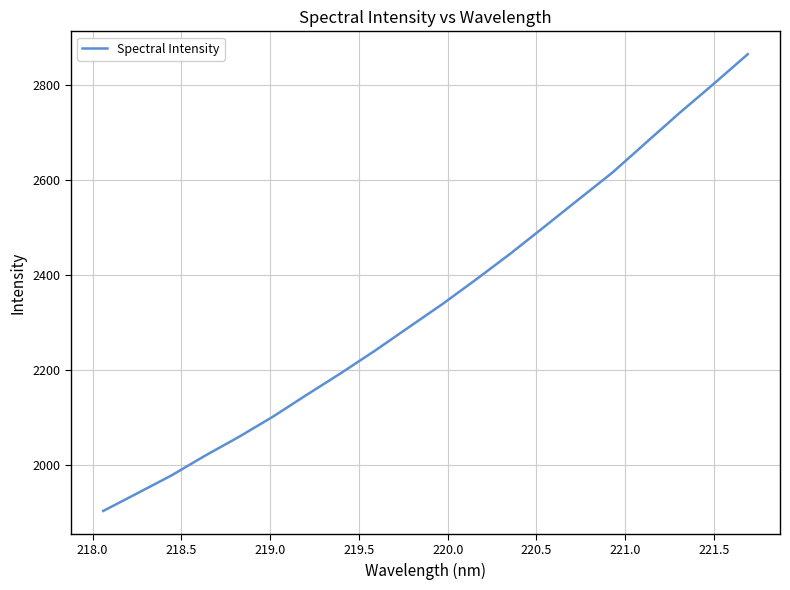

What is the difference between the maximum and minimum values?

961.7